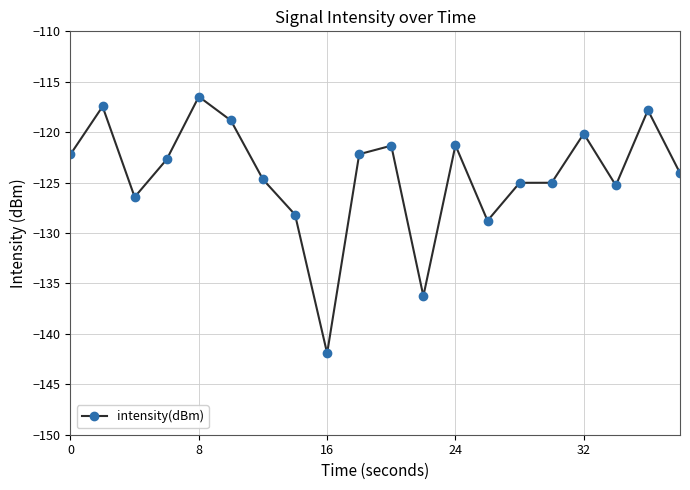

Reading right to left, what are all the values shown in this chart?

-124.1	-117.8	-125.3	-120.1	-125.0	-125.0	-128.8	-121.3	-136.3	-121.3	-122.2	-141.9	-128.2	-124.7	-118.8	-116.5	-122.7	-126.4	-117.5	-122.2